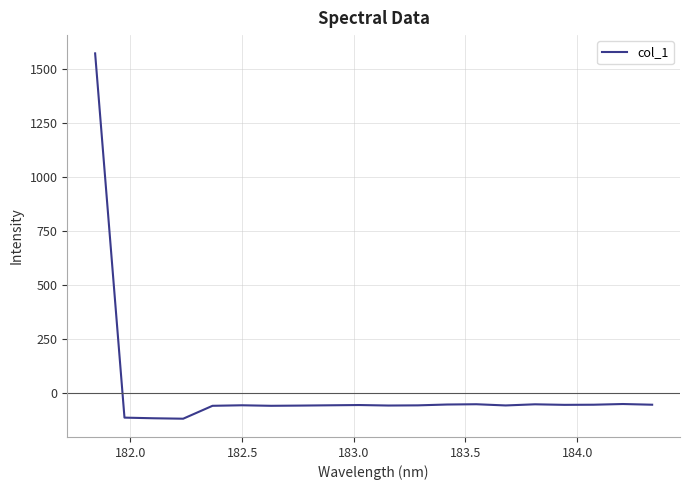

What is the difference between the maximum and minimum values?

1688.8